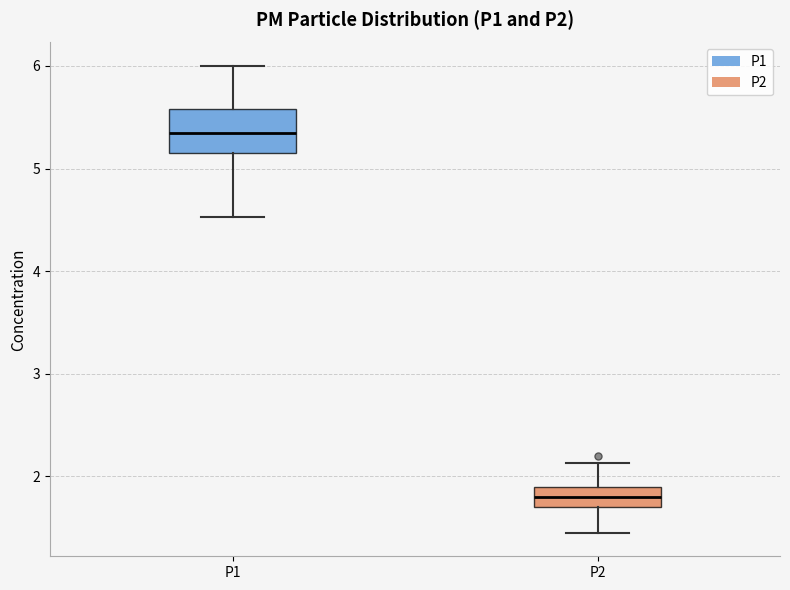

Reading left to right, transcribe this box plot: for each box, give where its median line is, the range the box spans, and where its two whiskers end, as read against the y-axis. The values are not printed on the chart, so give them approximately, as read against the axis.

P1: median 5.4, box 5.2 to 5.6, whiskers 4.5 to 6.0
P2: median 1.8, box 1.7 to 1.9, whiskers 1.5 to 2.1